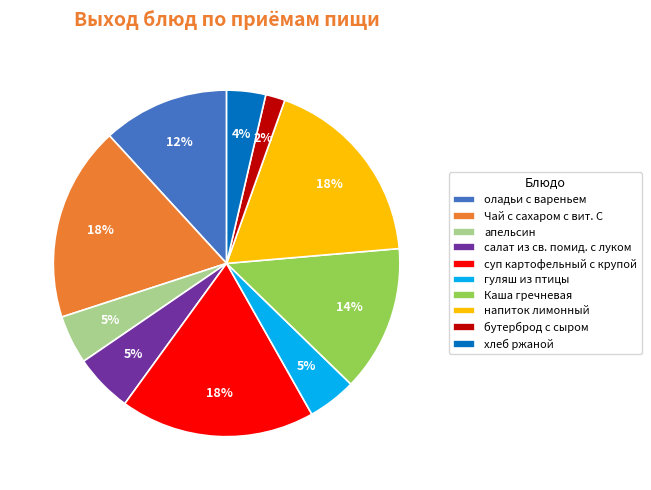

The Чай с сахаром с вит. С slice represents 18% of the pie. True or false?

True